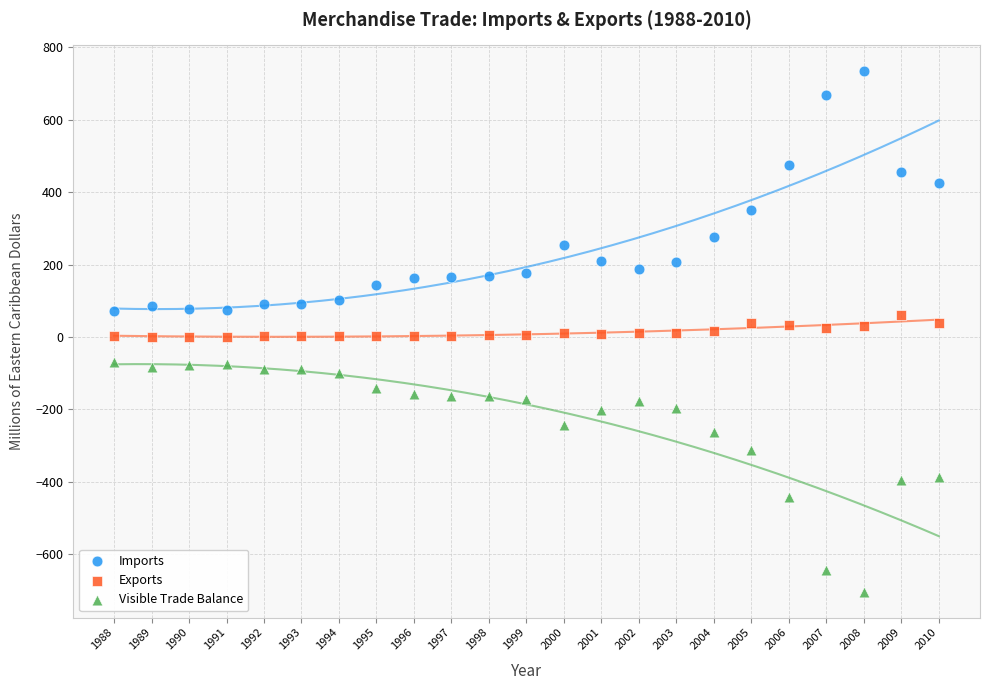

In the Imports series, what Y value is closest to 402?

426.5